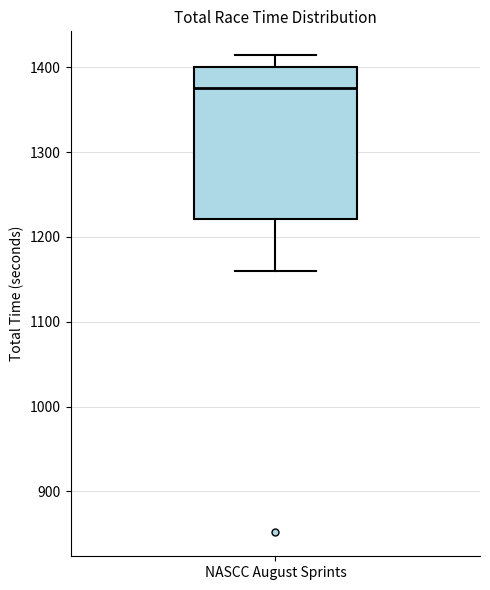

Read this box plot against the y-axis: the position of the median line, the range covered by the box, and the ends of both whiskers. The values are not printed on the chart, so give them approximately, as read against the axis.

median 1380, box 1220 to 1400, whiskers 1160 to 1410